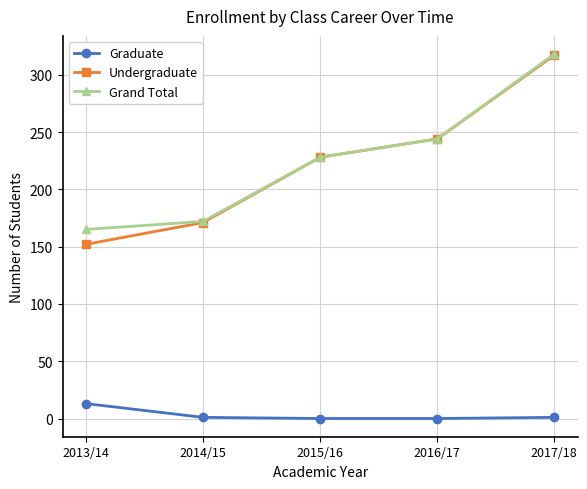

What is the label of the 1st point from the left?

2013/14